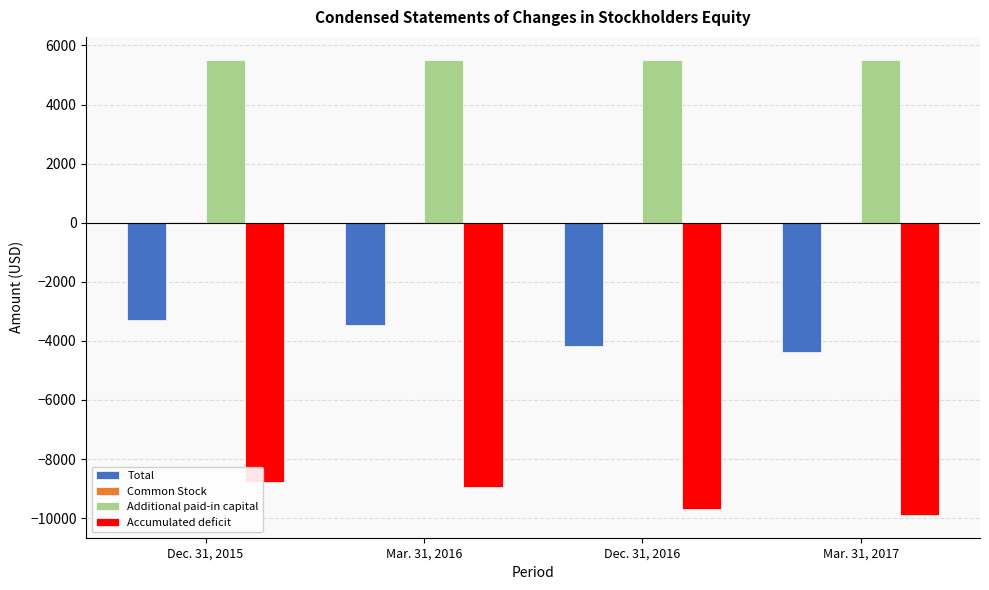

What is the maximum value shown in the chart?

5519